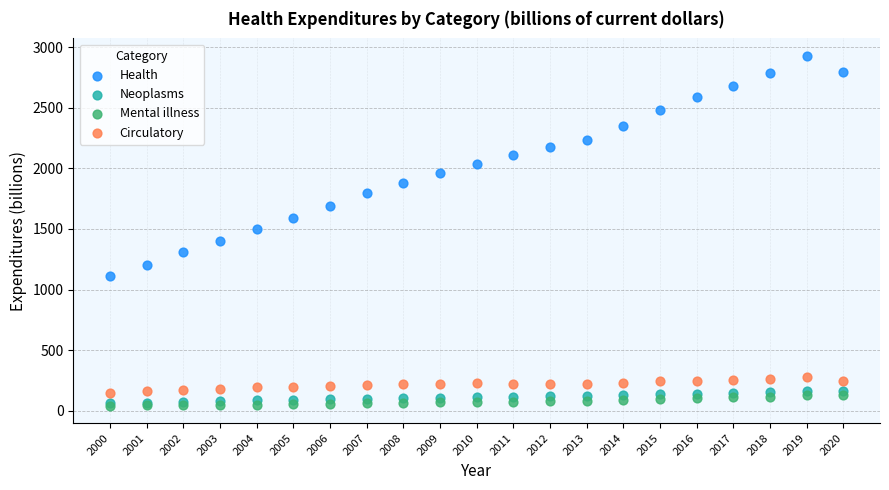

Which series reaches the maximum Y coordinate?

Health